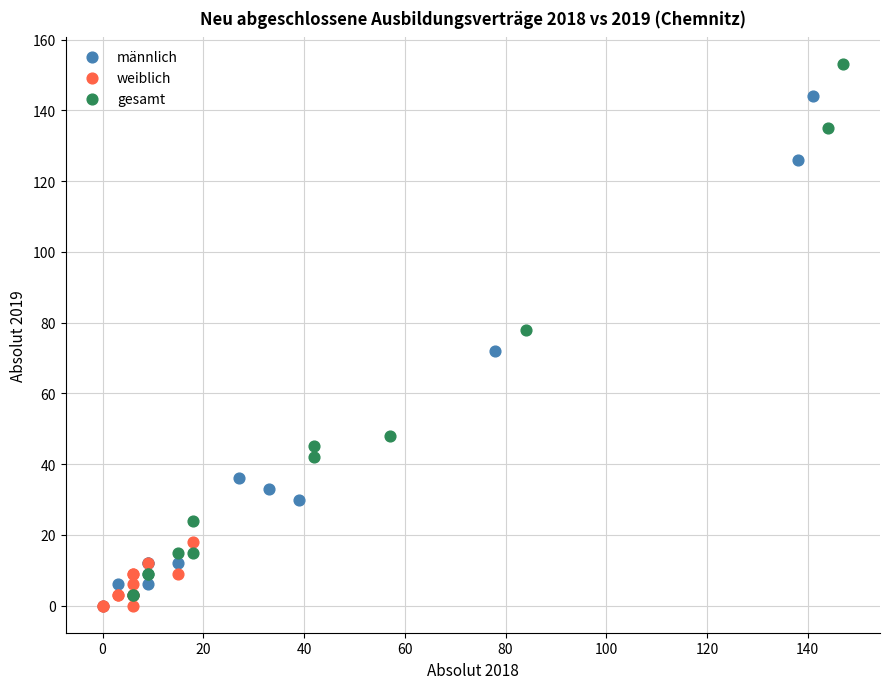

Which series reaches the maximum Y coordinate?

gesamt